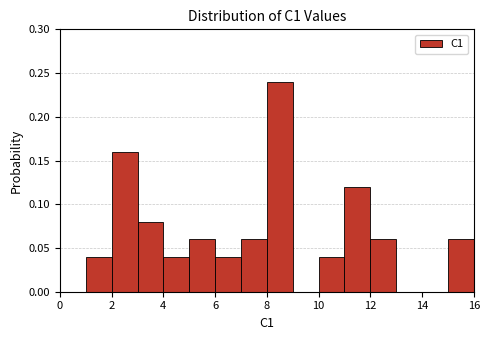

How tall is the bar that spans 8 to 9 on the x-axis? The values are not printed on the chart, so give them approximately, as read against the axis.

0.24